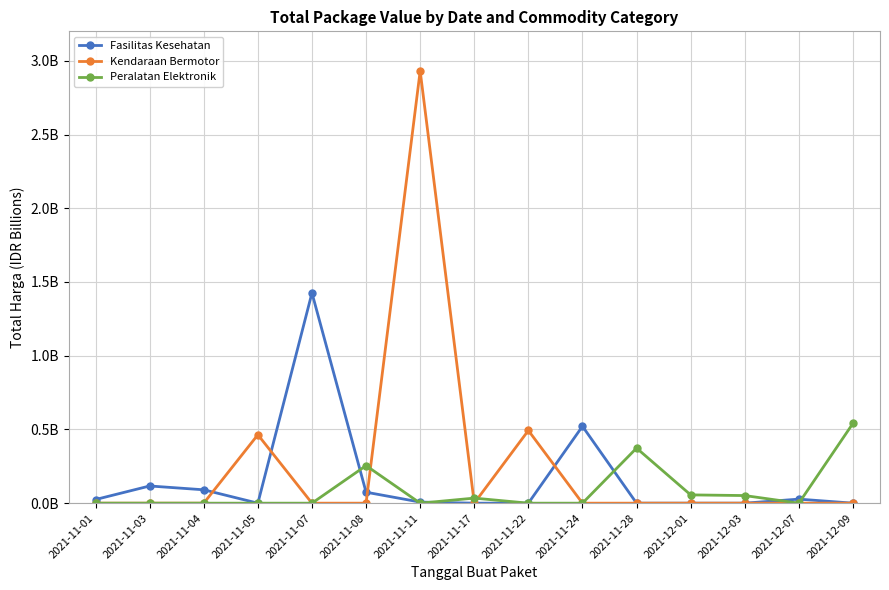

What is the label of the 1st point from the left?

2021-11-01